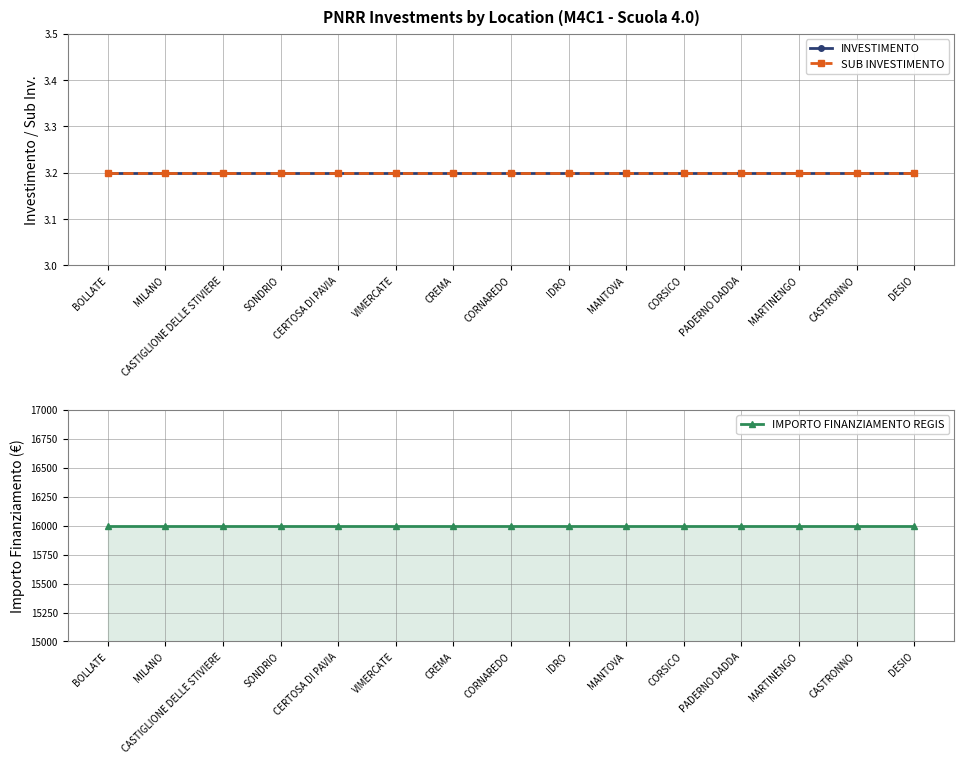

The value of IMPORTO FINANZIAMENTO REGIS at CORSICO is 22704.2. True or false?

False